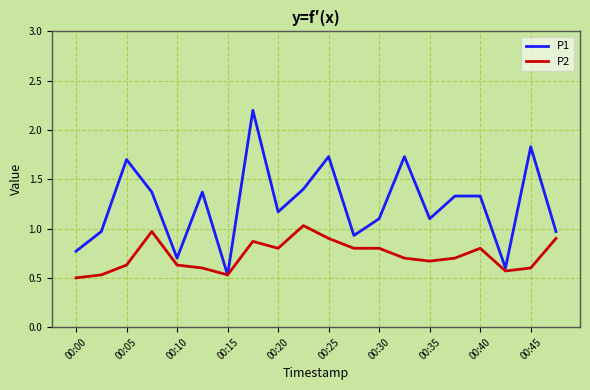

Which series has the largest total across all categories?

P1